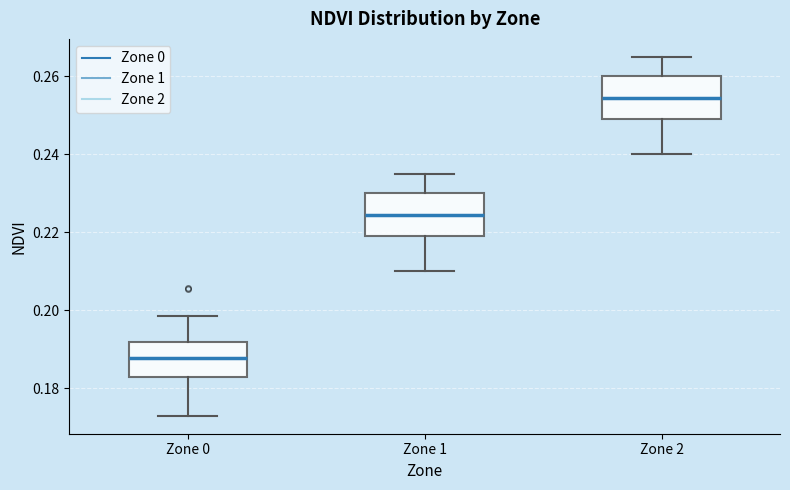

Where is the lower edge of the box for Zone 0 on the y-axis? The values are not printed on the chart, so give them approximately, as read against the axis.

0.182